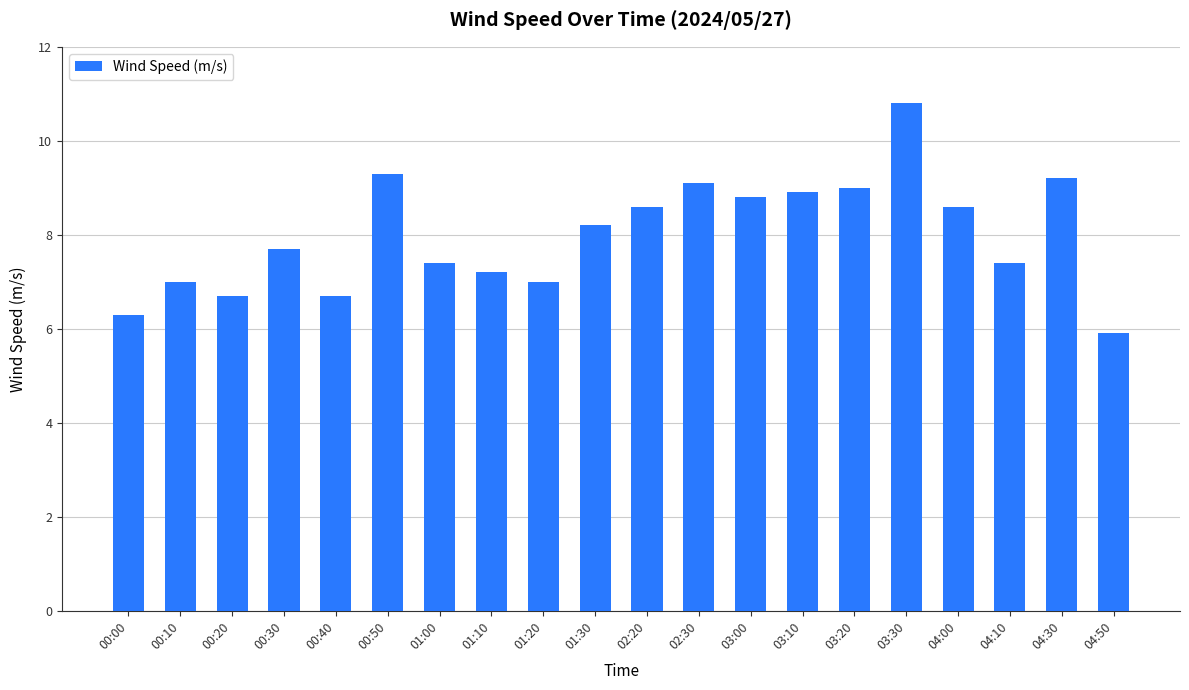

What is the greatest value displayed?

10.8